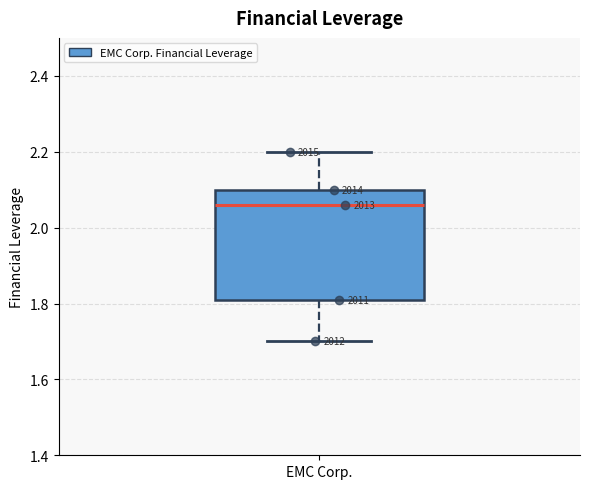

Transcribe this box plot: give where the median line is, the range the box spans, and where the two whiskers end, as read against the y-axis. The values are not printed on the chart, so give them approximately, as read against the axis.

median 2.06, box 1.82 to 2.10, whiskers 1.70 to 2.20